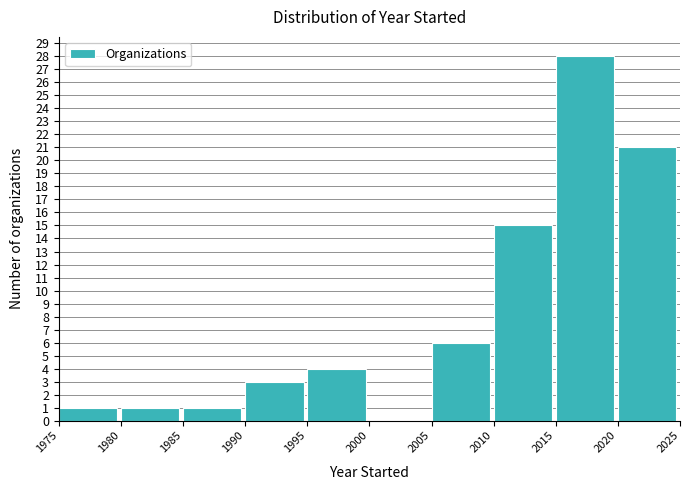

What is the height of the bar covering 1980 to 1985 on the x-axis? The values are not printed on the chart, so give them approximately, as read against the axis.

1